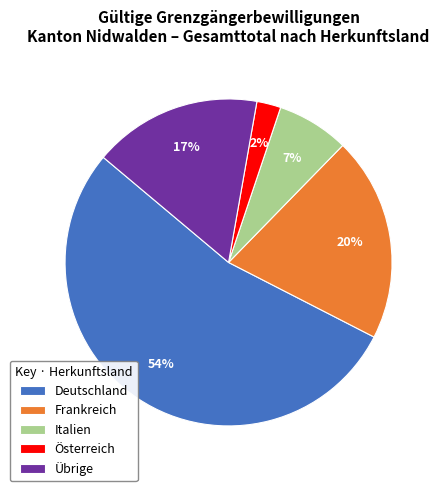

Which slice is the smallest?

Österreich